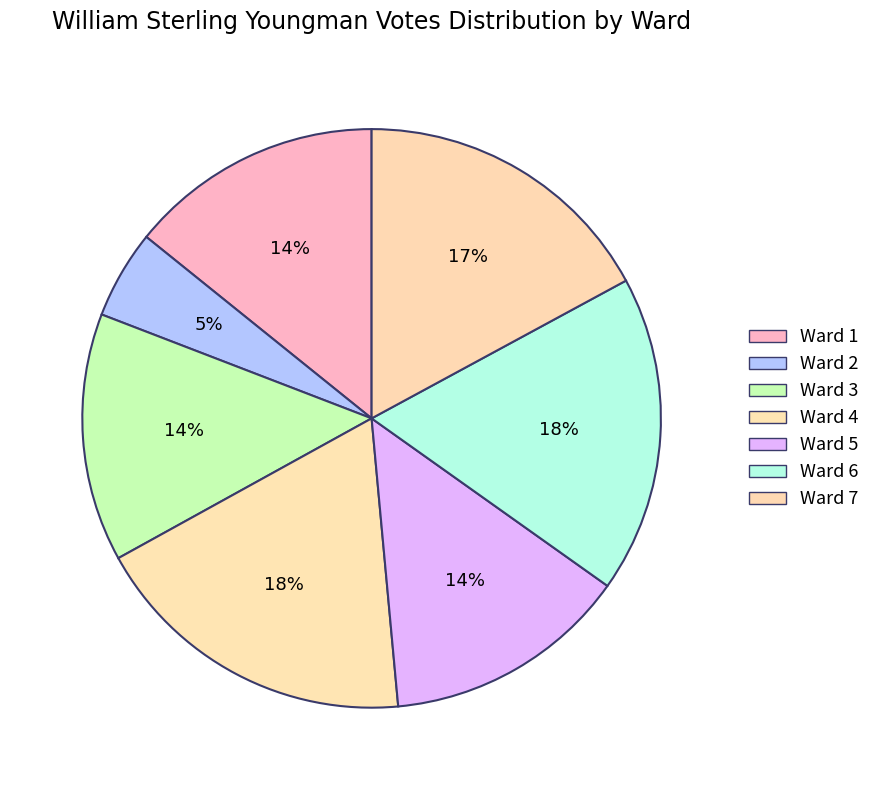

Which has a higher value, Ward 2 or Ward 1?

Ward 1